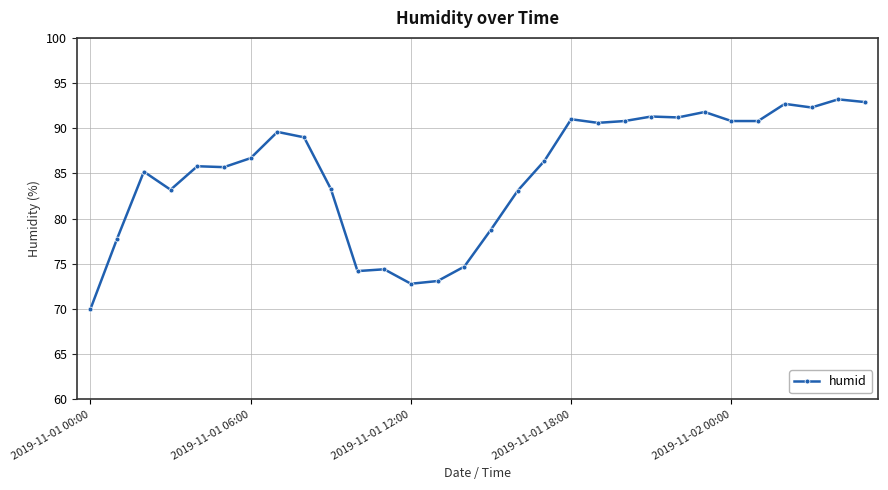

What is the value of the 27th point from the left?

92.7